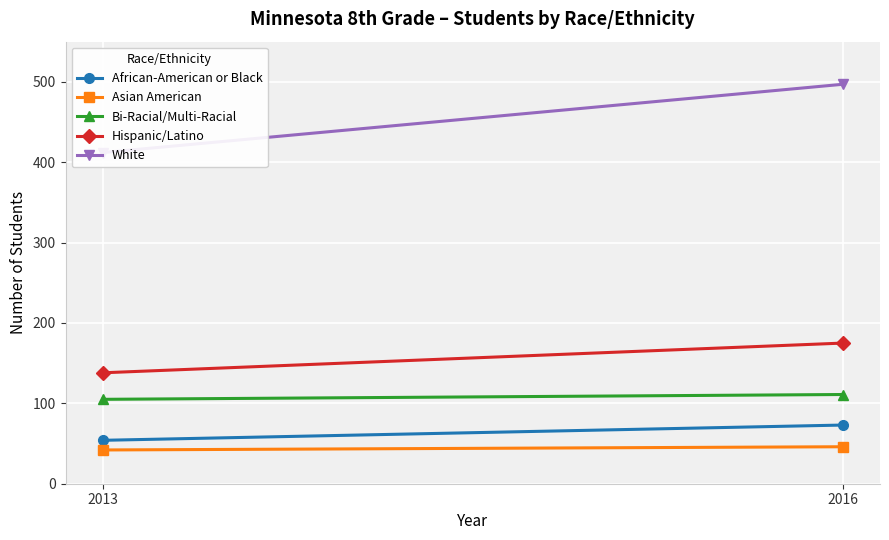

How many lines are shown in the chart?

5